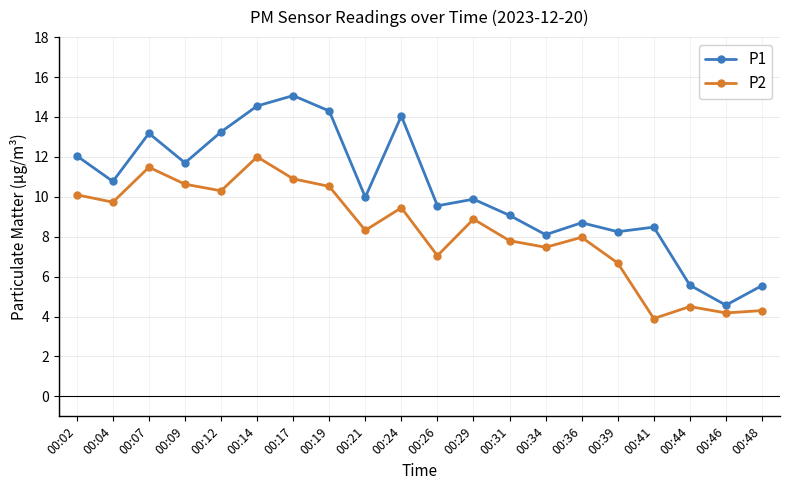

At which category is the sum across all series the highest?

00:14